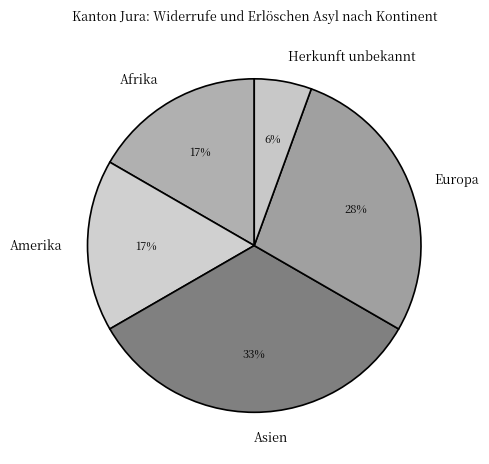

How many slices are in this pie chart?

5